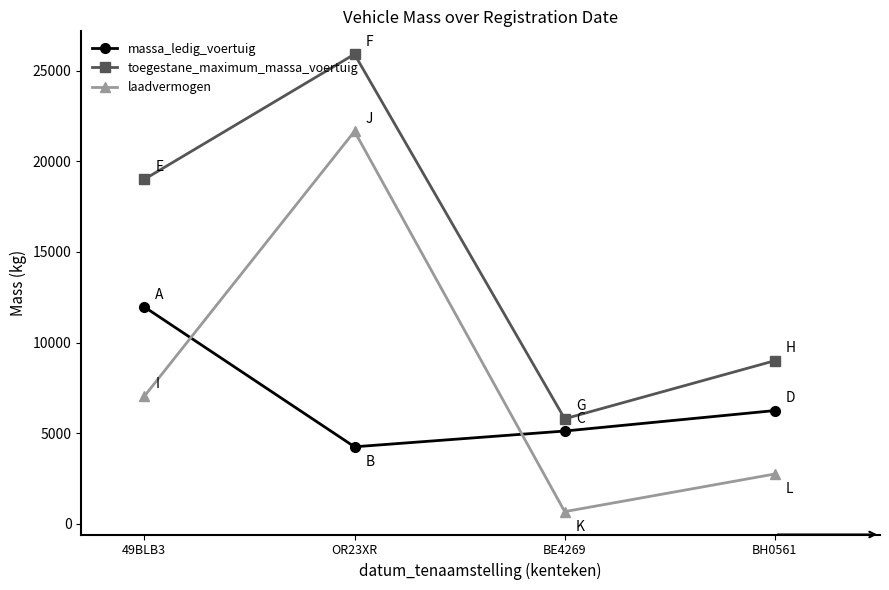

The value of massa_ledig_voertuig at BE4269 is 5120. True or false?

True